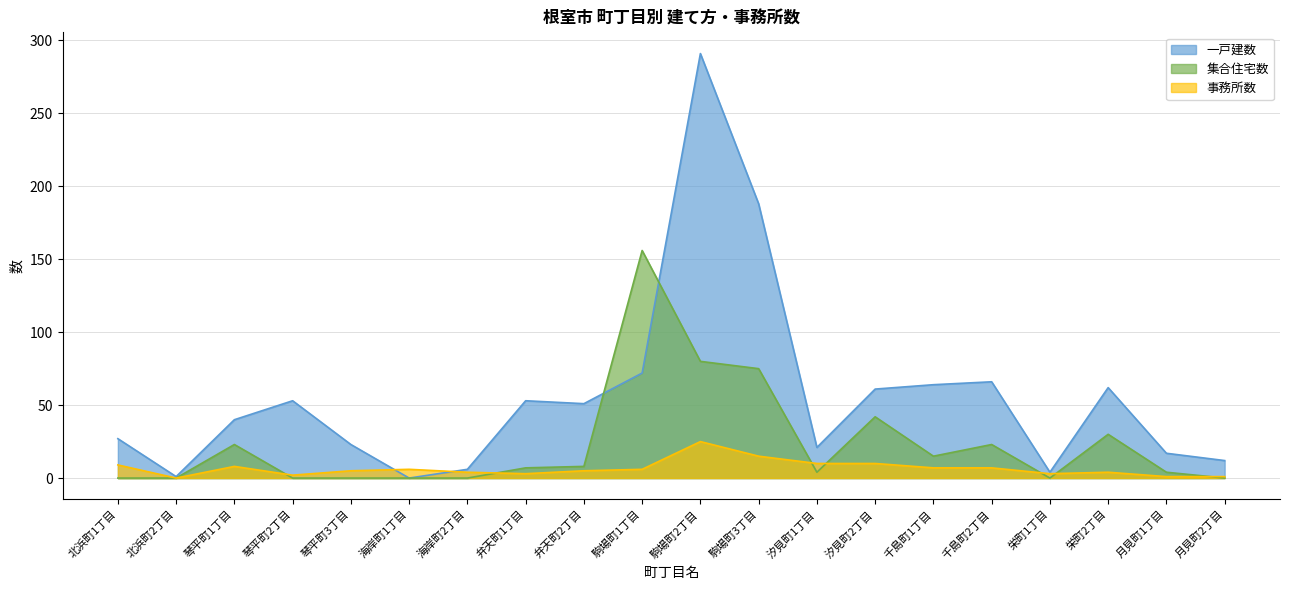

Where is the first local minimum for 集合住宅数?

汐見町1丁目